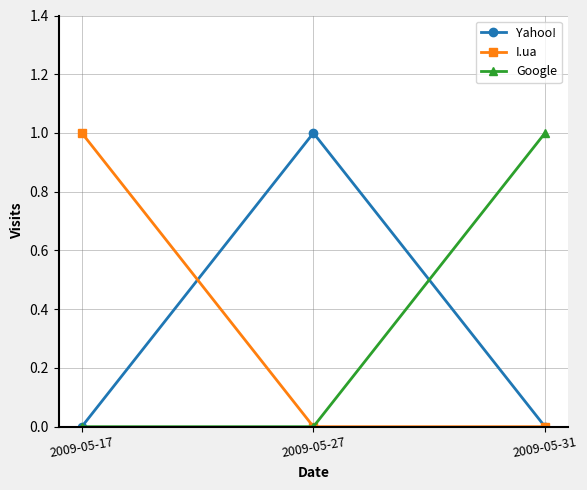

Is the value of Google at 2009-05-27 greater than the value of I.ua at 2009-05-17?

No